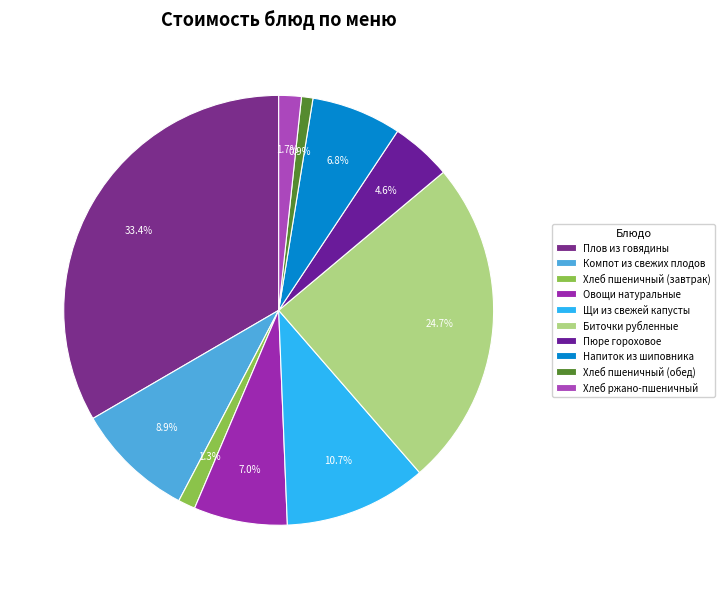

The Биточки рубленные slice represents 25% of the pie. True or false?

True